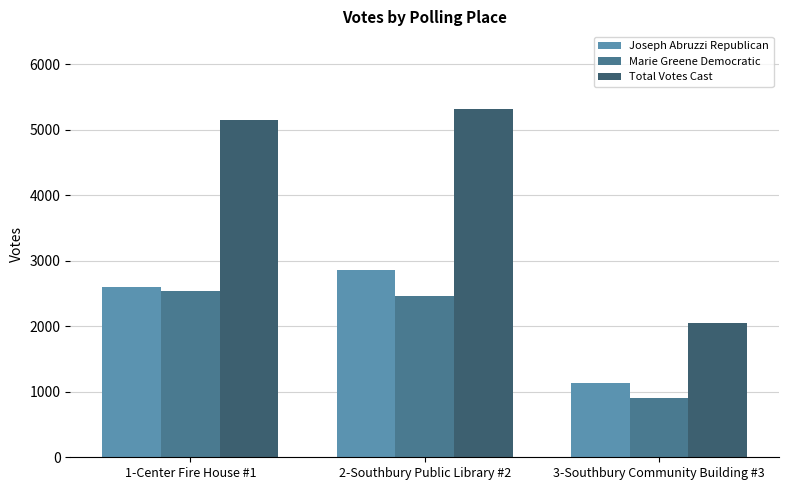

What is the label of the 3rd bar from the left?

3-Southbury Community Building #3